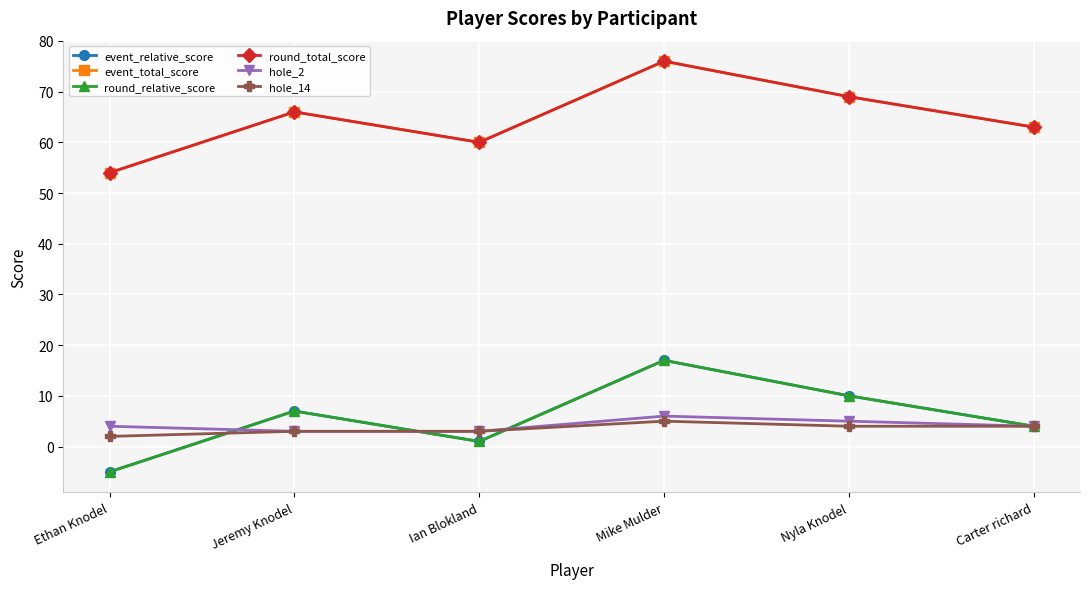

List the labels in order of round_relative_score value, smallest first.

Ethan Knodel, Ian Blokland, Carter richard, Jeremy Knodel, Nyla Knodel, Mike Mulder